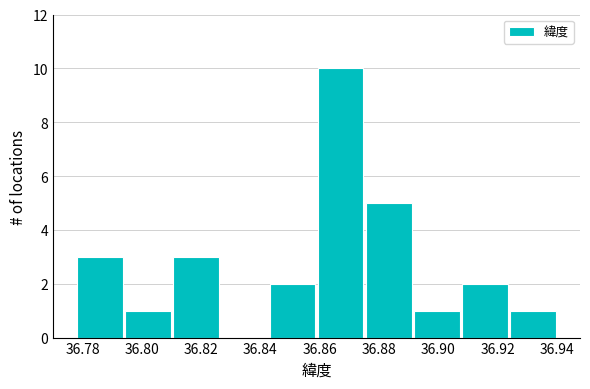

How tall is the bar that spans 36.810 to 36.826 on the x-axis? Neither the bar edges nor the heights are printed on the chart, so give them approximately, as read against the axes.

3